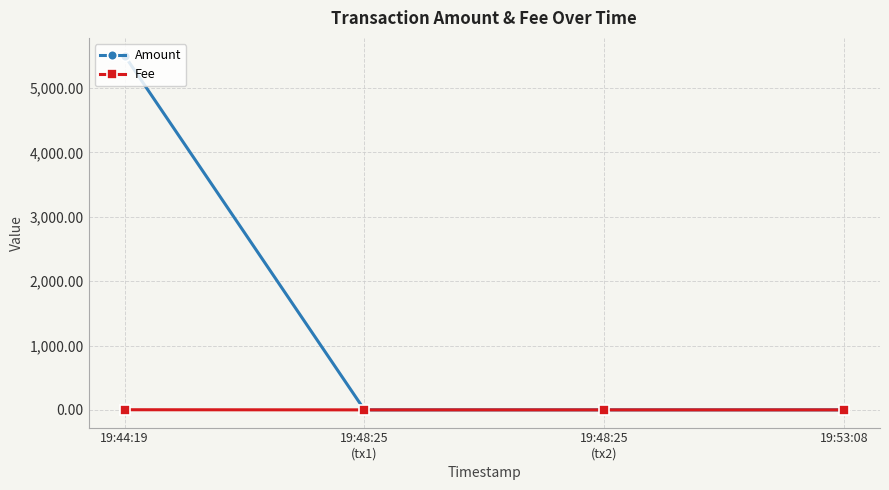

What is the label of the 3rd point from the left?

19:48:25
(tx2)